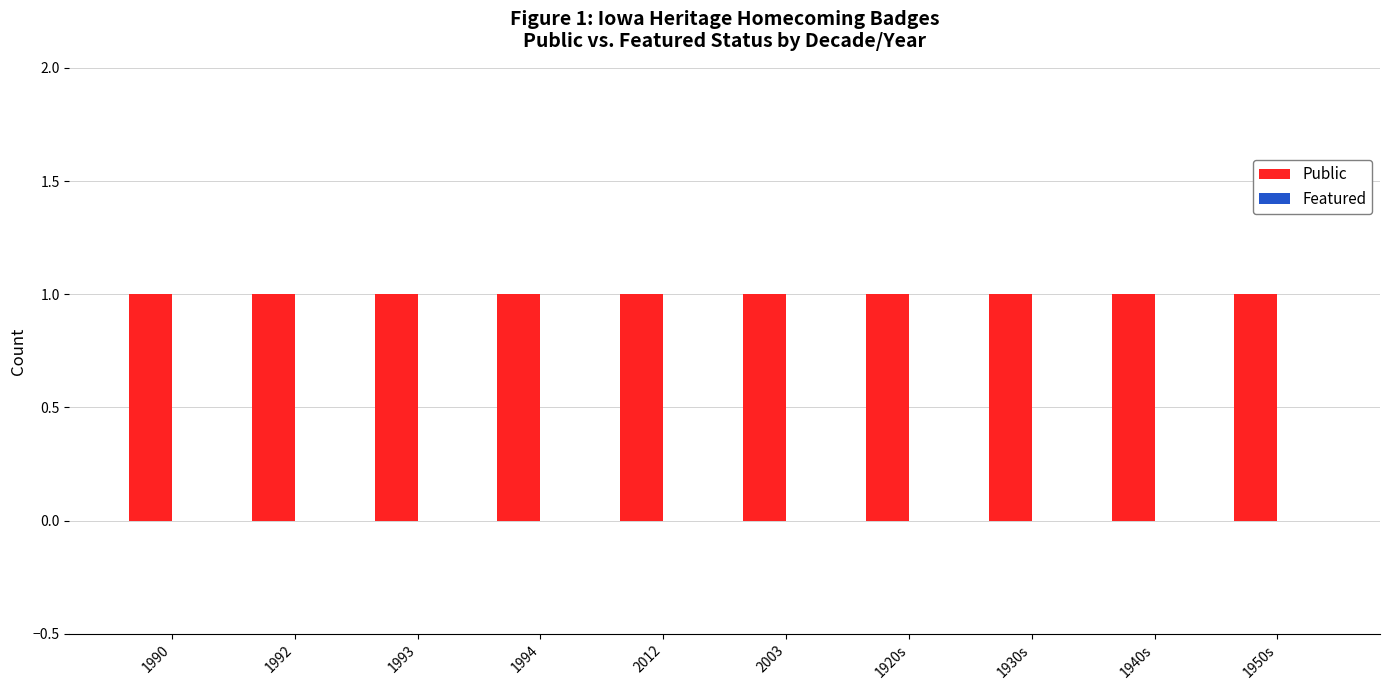

At how many categories does at least one series exceed 0?

10